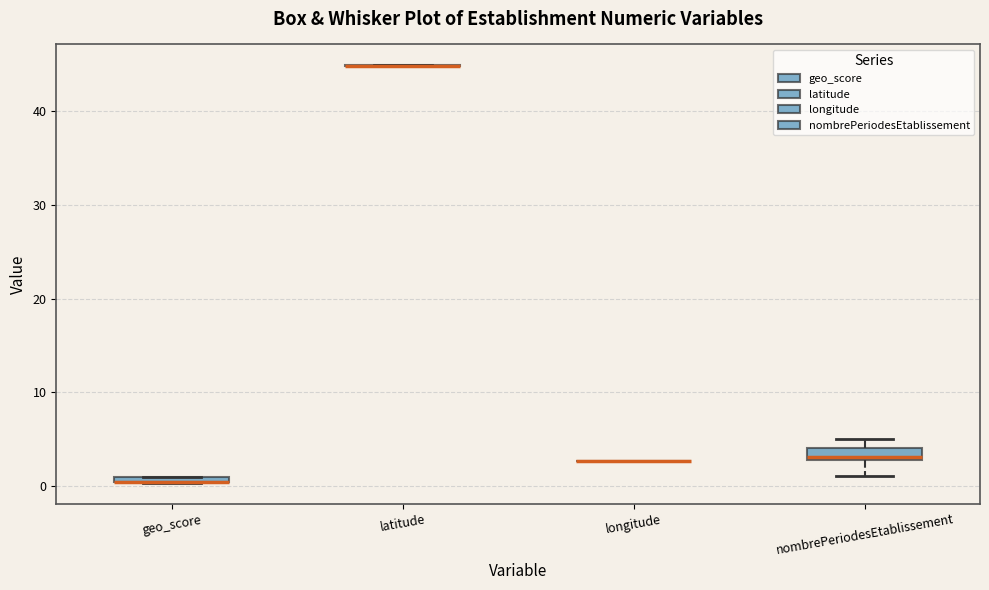

Where is the upper edge of the box for geo_score on the y-axis? The values are not printed on the chart, so give them approximately, as read against the axis.

1